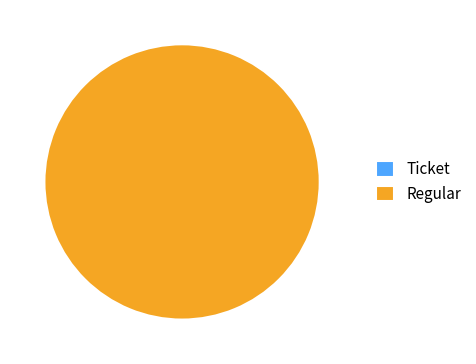

True or false: Ticket accounts for 14% of the total.

False